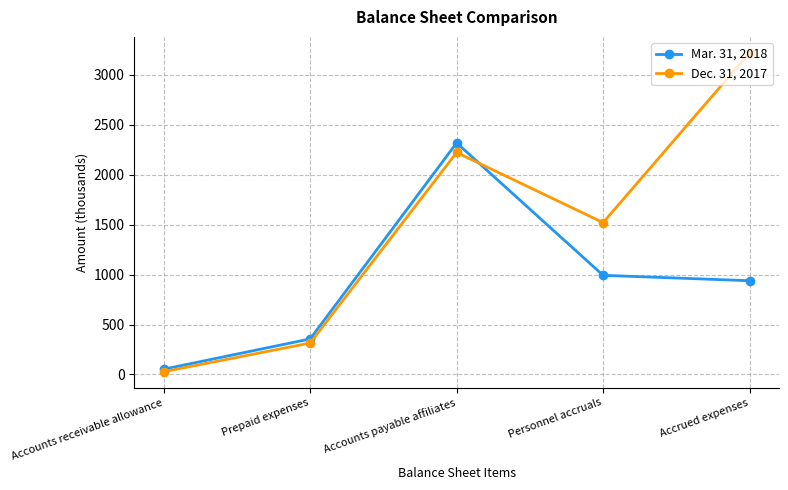

What is the sum of all Mar. 31, 2018 values?

4660